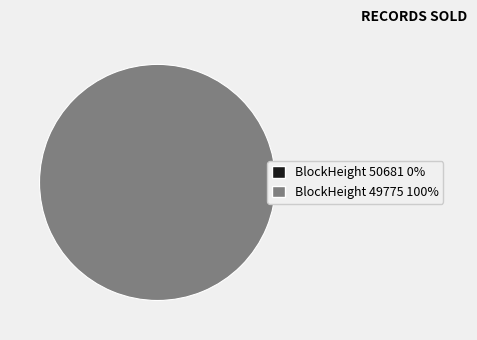

To the nearest percent, what is the combined percentage of 50681 and 49775?

100%